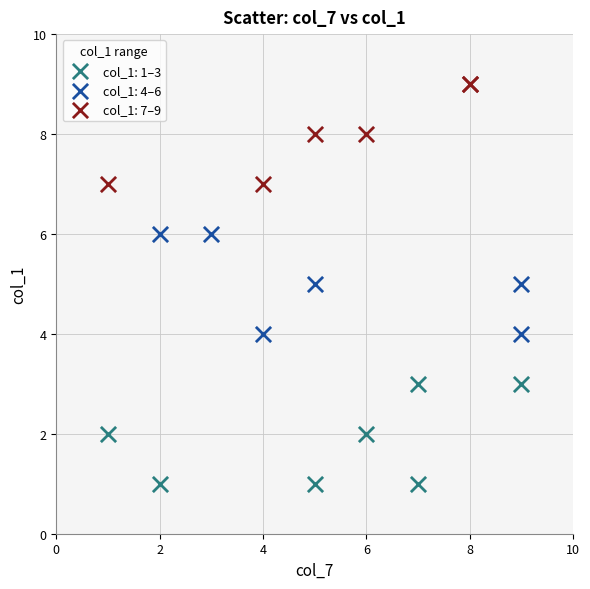

Which series contains the lowest Y value?

col_1: 1–3